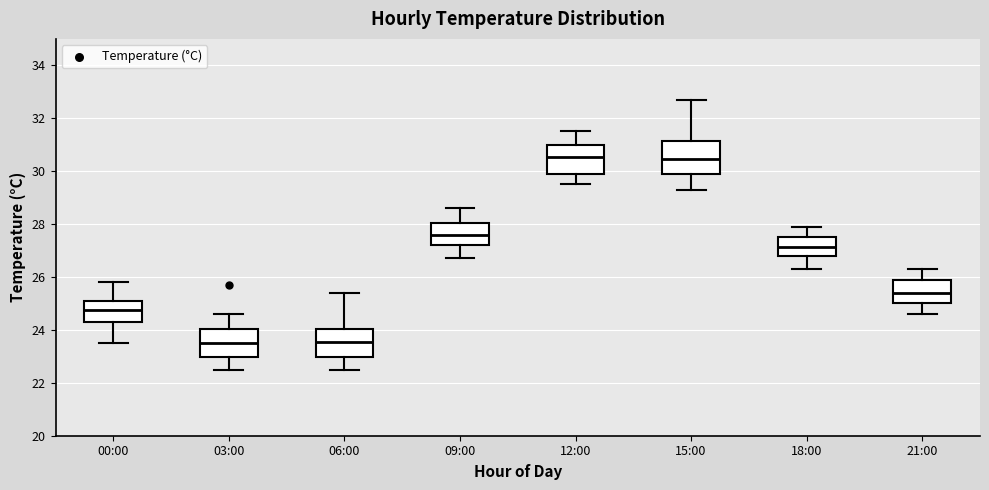

Reading left to right, read every box against the y-axis: the position of its median line, the range the box covers, and the ends of its whiskers. The values are not printed on the chart, so give them approximately, as read against the axis.

00:00: median 24.8, box 24.4 to 25.2, whiskers 23.6 to 25.8
03:00: median 23.6, box 23.0 to 24.0, whiskers 22.6 to 24.6
06:00: median 23.6, box 23.0 to 24.0, whiskers 22.6 to 25.4
09:00: median 27.6, box 27.2 to 28.0, whiskers 26.8 to 28.6
12:00: median 30.6, box 30.0 to 31.0, whiskers 29.6 to 31.6
15:00: median 30.4, box 30.0 to 31.2, whiskers 29.4 to 32.8
18:00: median 27.2, box 26.8 to 27.6, whiskers 26.4 to 28.0
21:00: median 25.4, box 25.0 to 26.0, whiskers 24.6 to 26.4